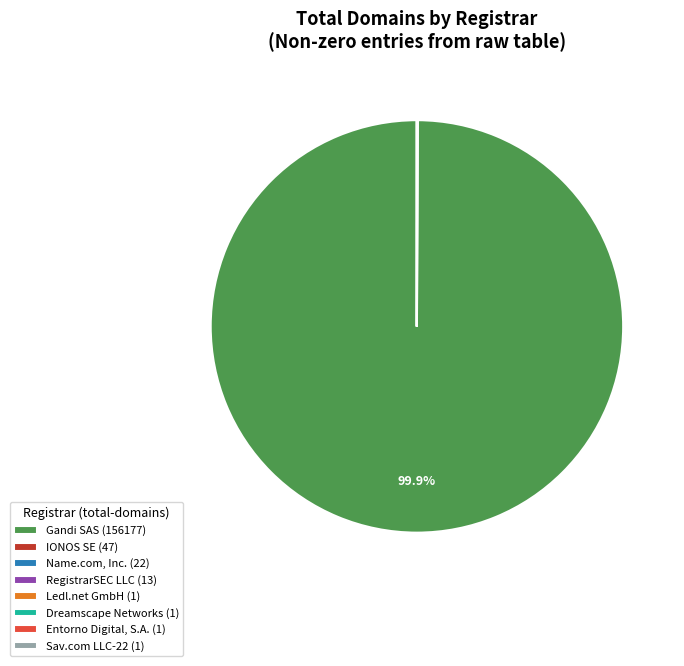

Does any single category account for the majority?

Yes